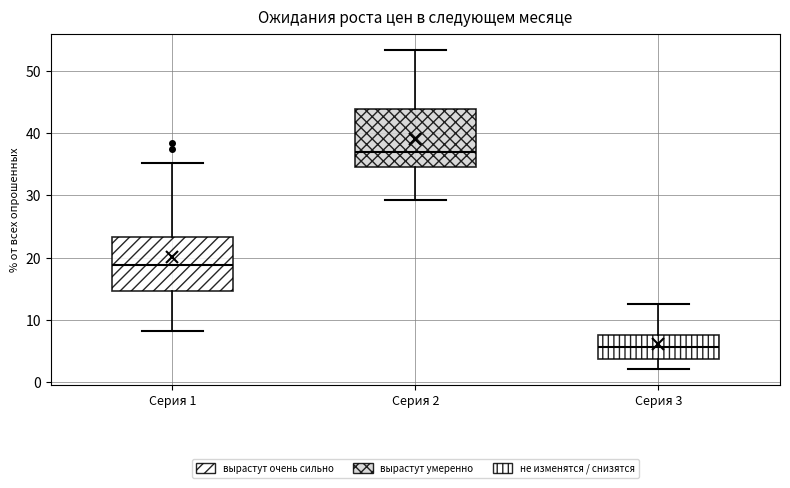

Reading left to right, read every box against the y-axis: the position of its median line, the range the box covers, and the ends of its whiskers. The values are not printed on the chart, so give them approximately, as read against the axis.

Серия 1: median 19, box 15 to 23, whiskers 8 to 35
Серия 2: median 37, box 35 to 44, whiskers 29 to 53
Серия 3: median 6, box 4 to 8, whiskers 2 to 13